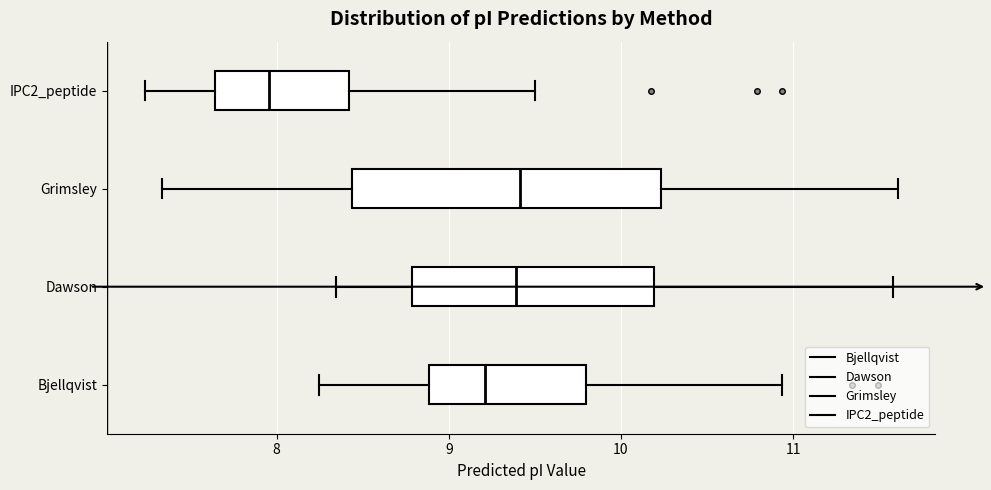

Reading bottom to top, read every box against the x-axis: the position of its median line, the range the box covers, and the ends of its whiskers. The values are not printed on the chart, so give them approximately, as read against the axis.

Bjellqvist: median 9.2, box 8.9 to 9.8, whiskers 8.2 to 10.9
Dawson: median 9.4, box 8.8 to 10.2, whiskers 8.3 to 11.6
Grimsley: median 9.4, box 8.4 to 10.2, whiskers 7.3 to 11.6
IPC2_peptide: median 8.0, box 7.6 to 8.4, whiskers 7.2 to 9.5